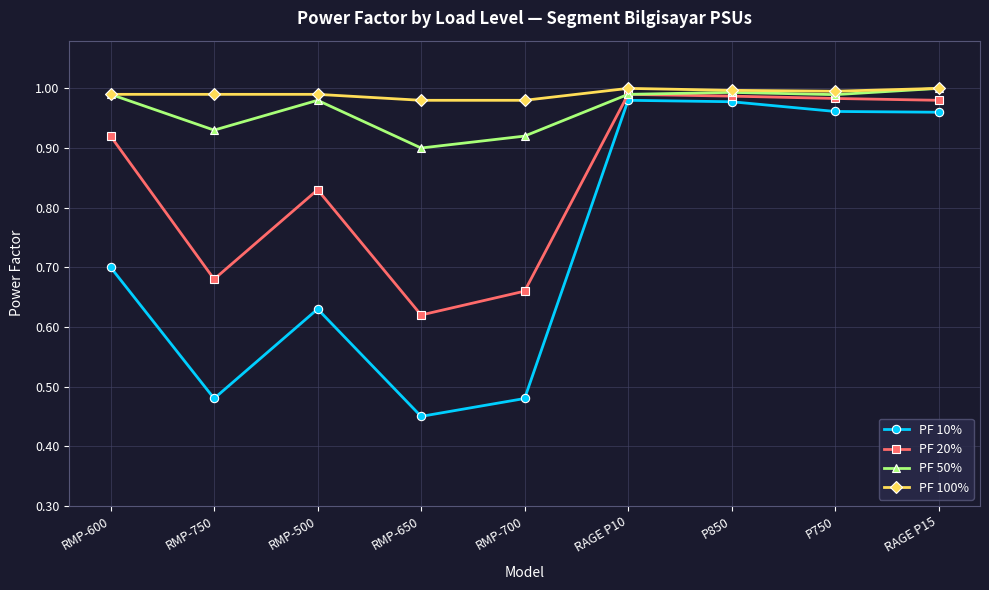

What is the total value across all series at P850?

4.0